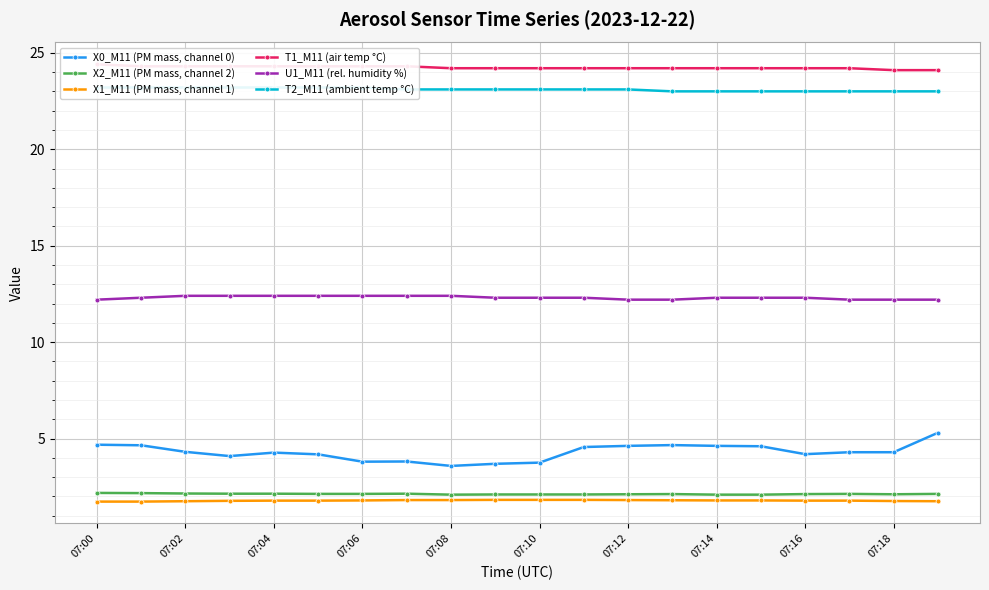

Rank the series by their maximum value, from highest to lowest.

T1_M11 (air temp °C), T2_M11 (ambient temp °C), U1_M11 (rel. humidity %), X0_M11 (PM mass, channel 0), X2_M11 (PM mass, channel 2), X1_M11 (PM mass, channel 1)